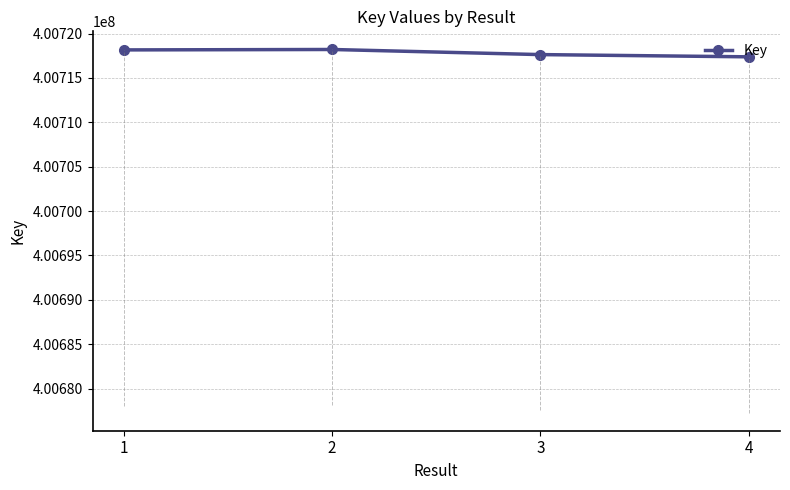

What is the difference between the second highest and minimum values?

780